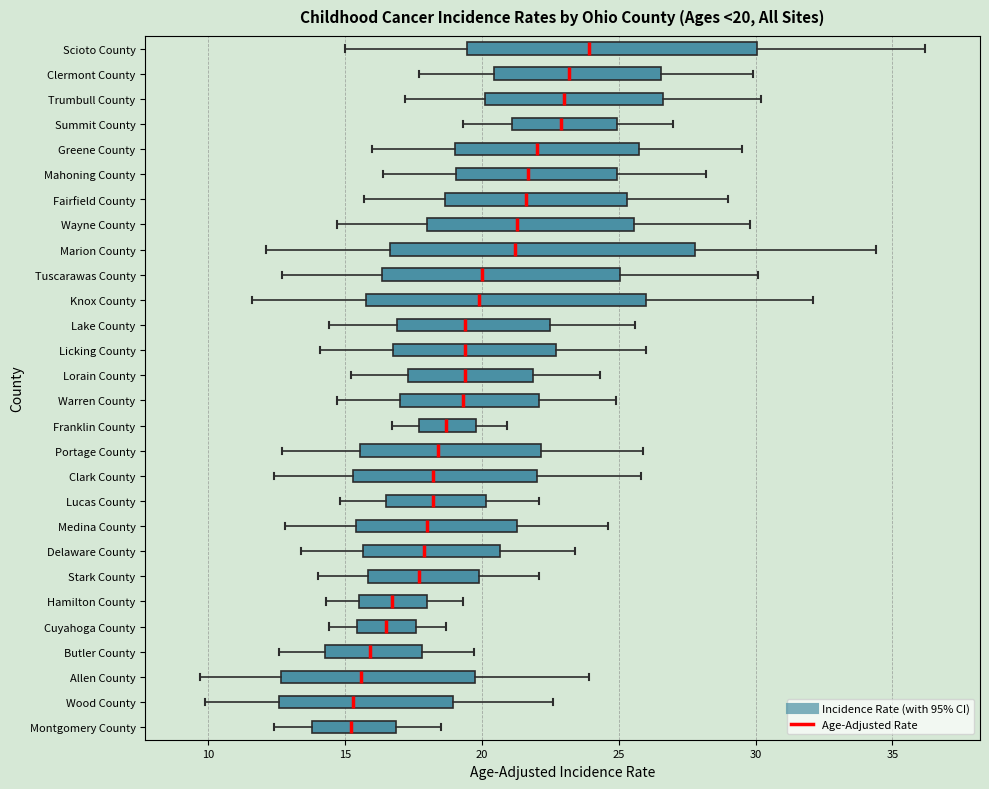

Which box is the widest, from its left edge to its right edge?

Marion County